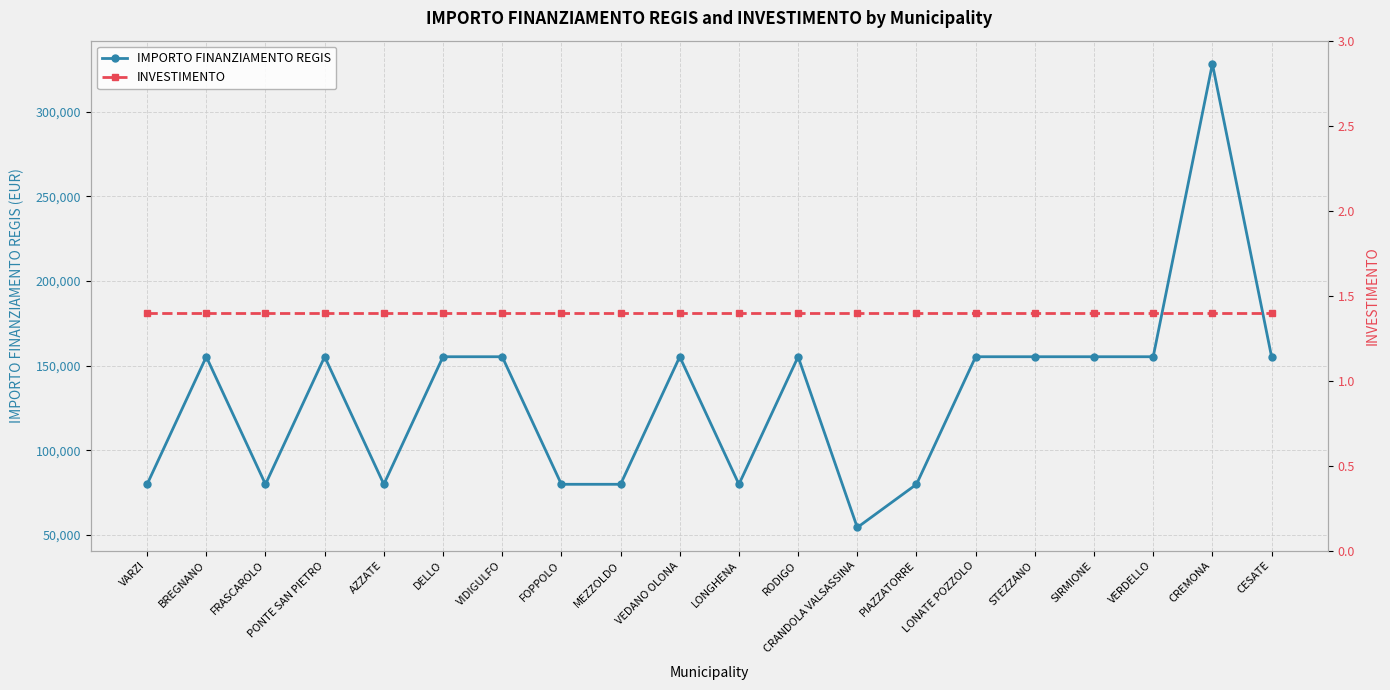

What position from the left is FOPPOLO?

8